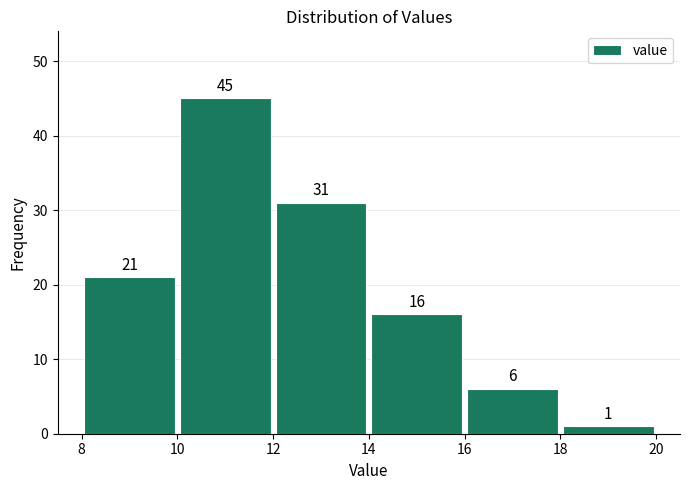

Which range on the x-axis has the tallest bar?

10 to 12